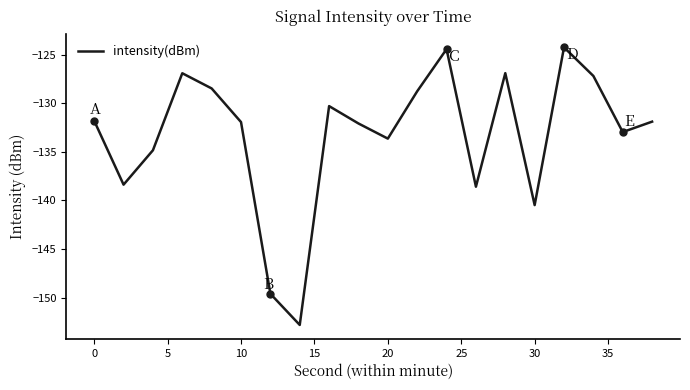

What is the smallest value displayed?

-152.8